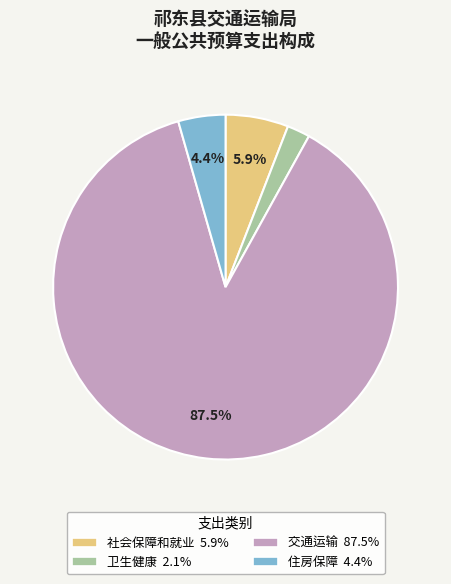

Does any single category account for the majority?

Yes